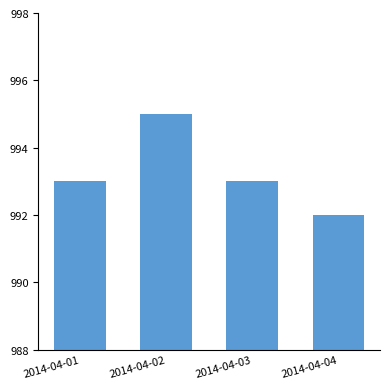

The chart shows a value of 227 at 2014-04-03. True or false?

False